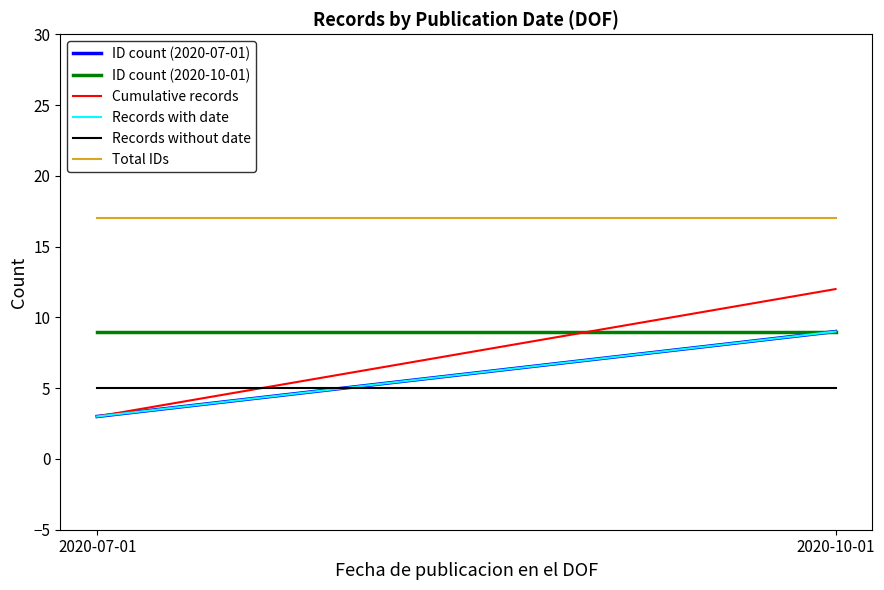

What is the total value across all series at 2020-10-01?

61